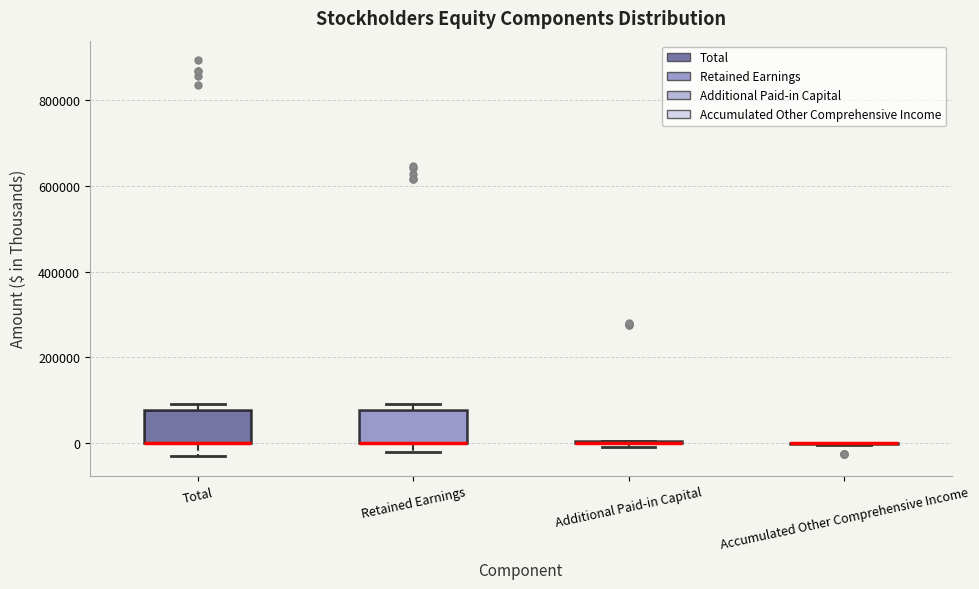

Reading left to right, transcribe this box plot: for each box, give where its median line is, the range the box spans, and where its two whiskers end, as read against the y-axis. The values are not printed on the chart, so give them approximately, as read against the axis.

Total: median 0 (drawn on the box's lower edge), box 0 to 80000, whiskers -20000 to 100000
Retained Earnings: median 0 (drawn on the box's lower edge), box 0 to 80000, whiskers -20000 to 100000
Additional Paid-in Capital: box collapsed to a line at 0, whiskers 0 to 0
Accumulated Other Comprehensive Income: box collapsed to a line at 0, whiskers 0 to 0